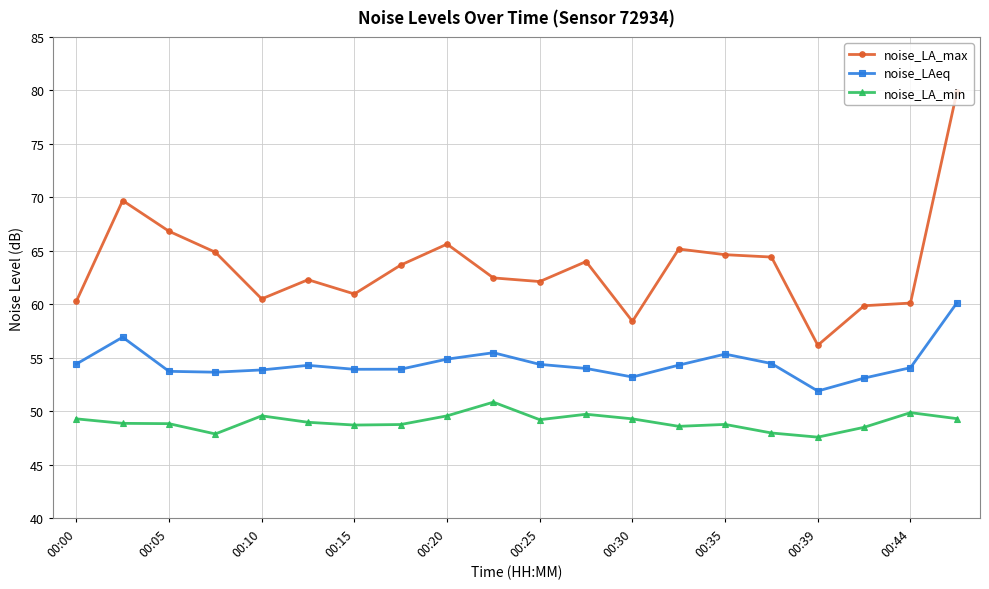

Which series has the largest total across all categories?

noise_LA_max